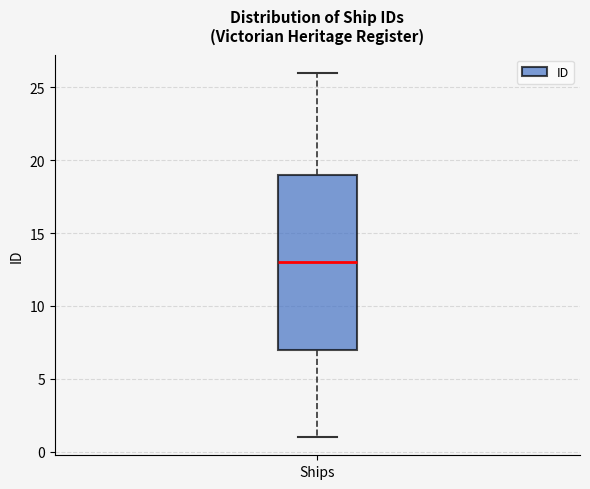

Read this box plot against the y-axis: the position of the median line, the range covered by the box, and the ends of both whiskers. The values are not printed on the chart, so give them approximately, as read against the axis.

median 13, box 7 to 19, whiskers 1 to 26